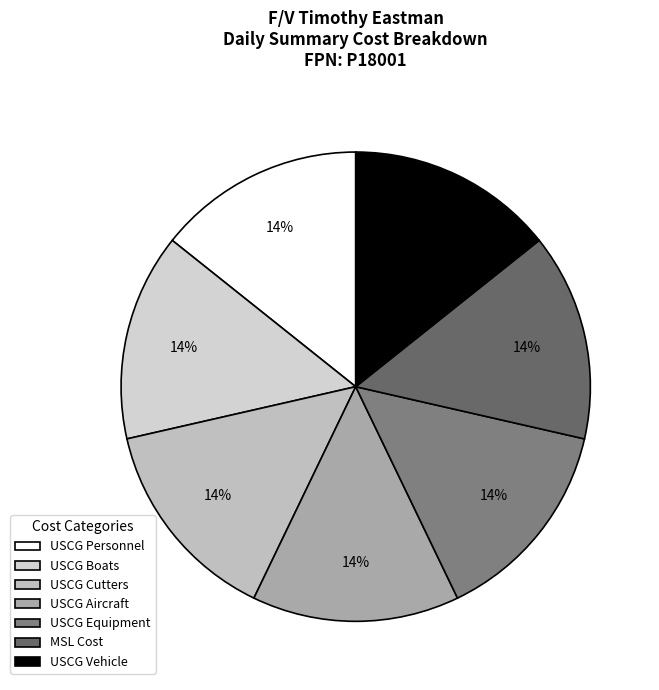

Is there any slice that represents more than half of the pie?

No